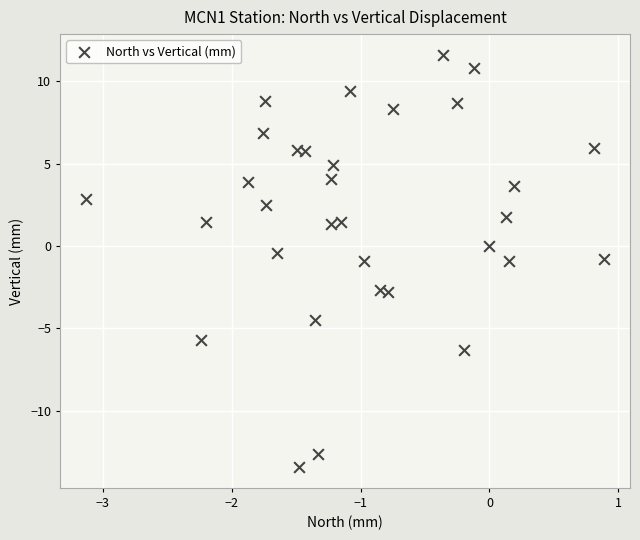

What is the range of X values (max minus min)?

4.0